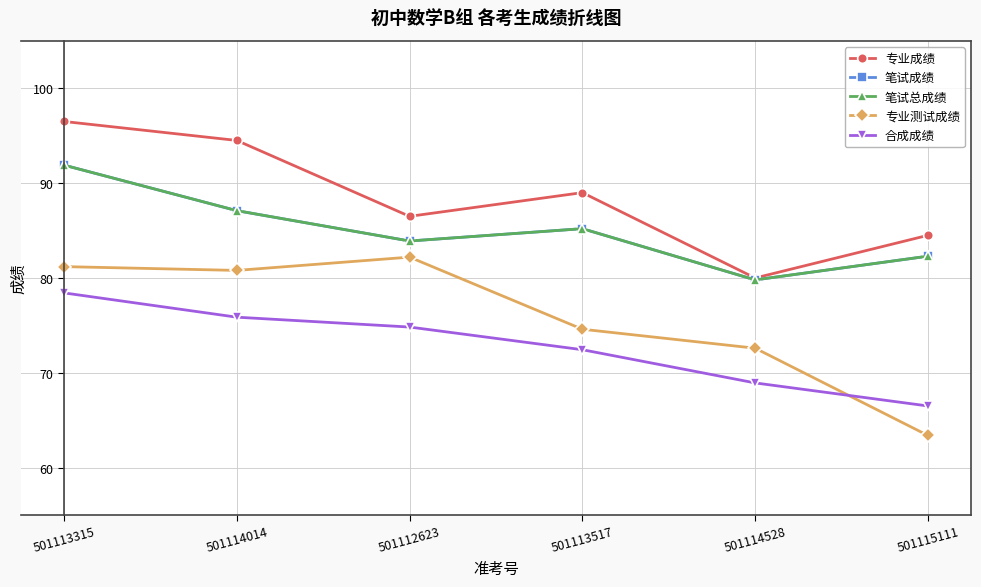

What is the difference between the maximum and minimum values in the 合成成绩 series?

11.9